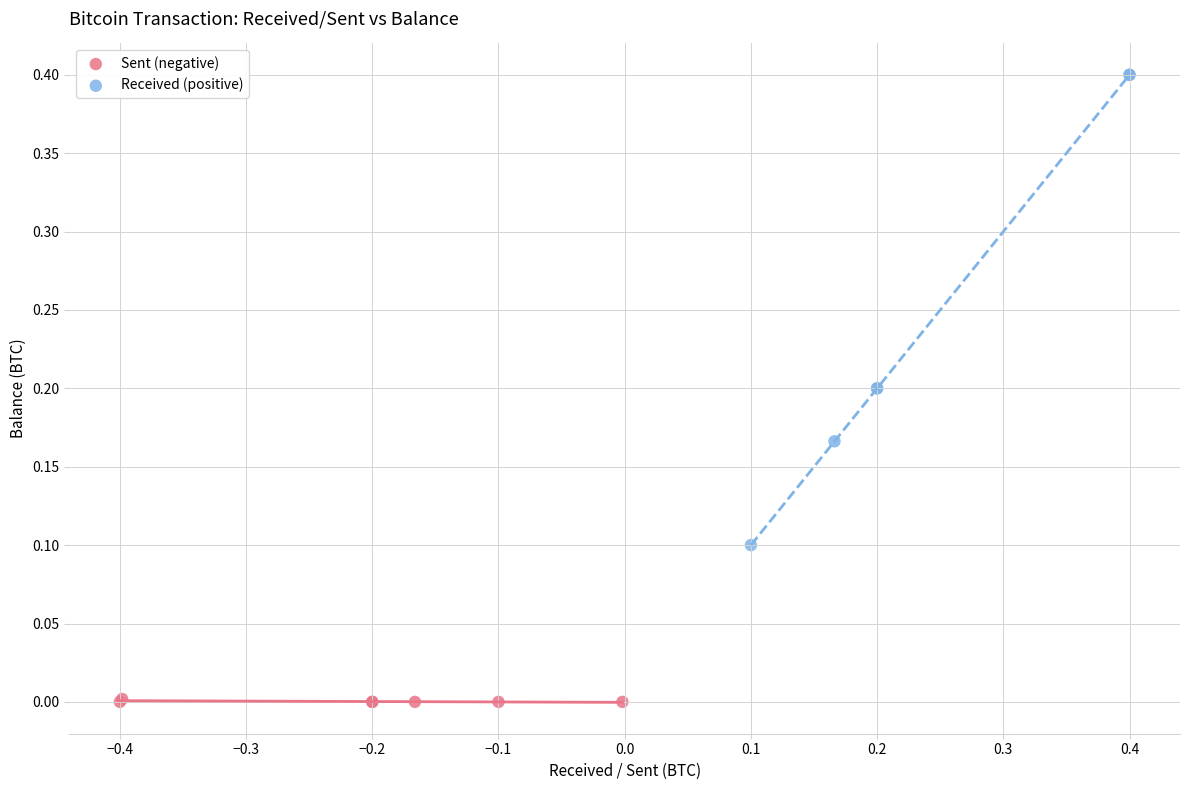

Which series has the widest spread of Y values?

Received (positive)